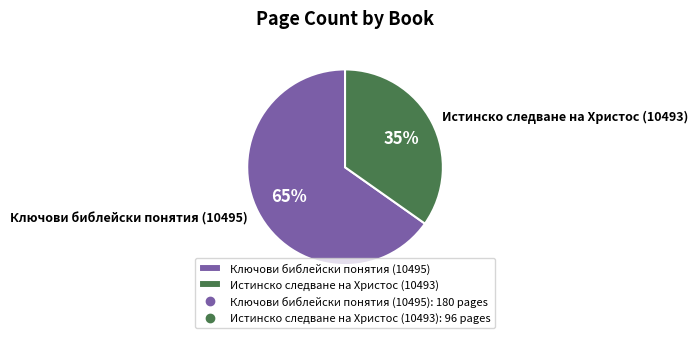

Does Истинско следване на Христос (10493) represent more than half of the total?

No